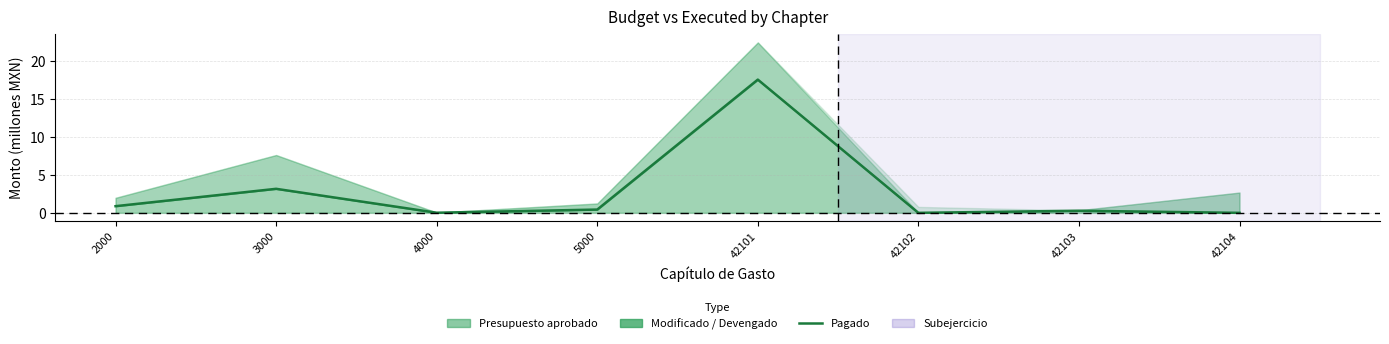

Reading left to right, list all the values displayed in this chart.

0.9	3.2	0.0	0.4	17.5	0.0	0.3	0.0